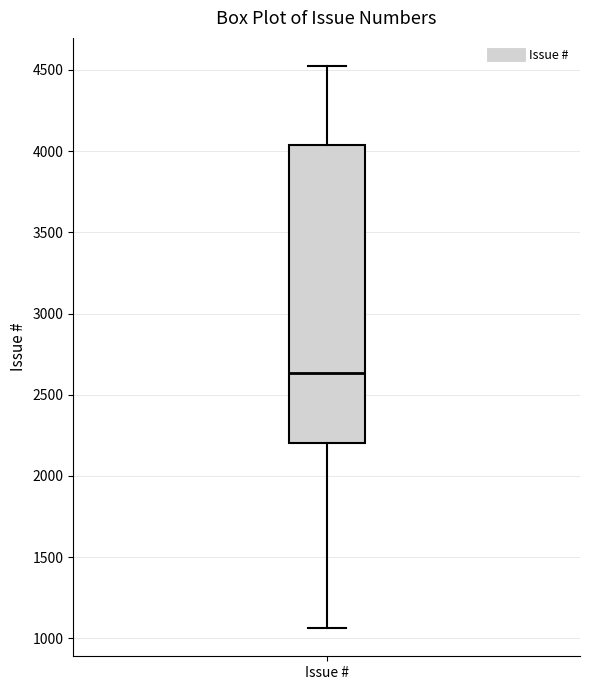

Where does the median line of the box for Issue # sit on the y-axis? The values are not printed on the chart, so give them approximately, as read against the axis.

2650